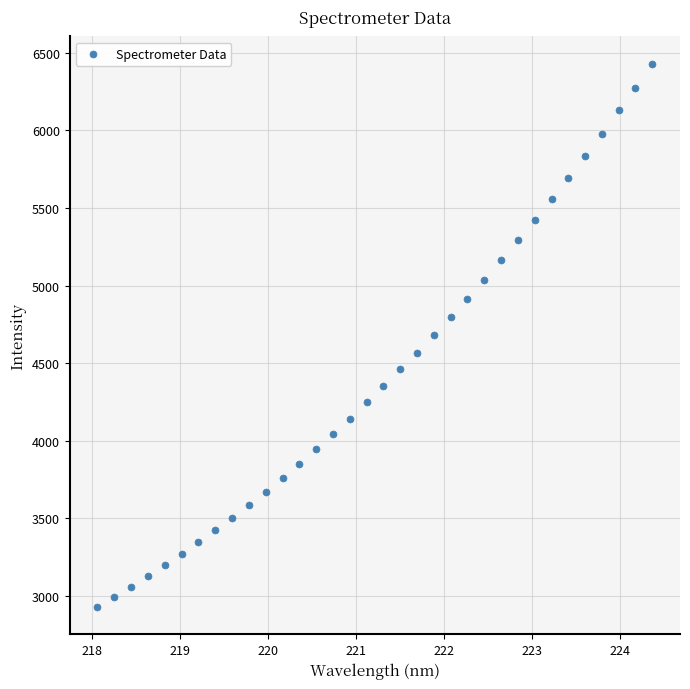

What is the range of Y values (max minus min)?

3505.5